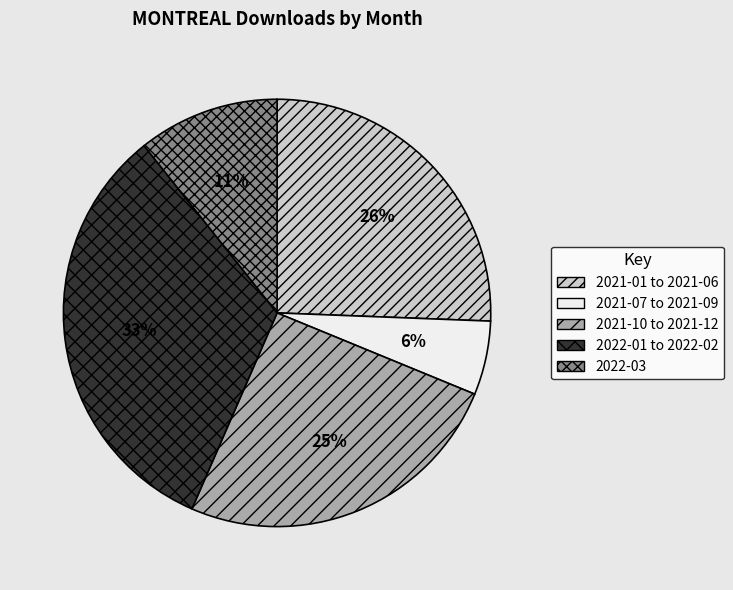

Which has a higher value, 2021-10 to 2021-12 or 2022-01 to 2022-02?

2022-01 to 2022-02